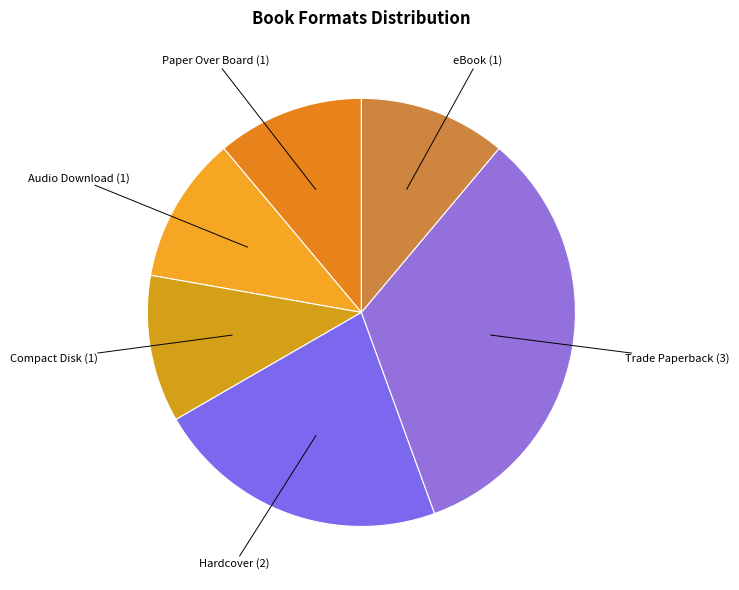

Which slice is the largest?

Trade Paperback